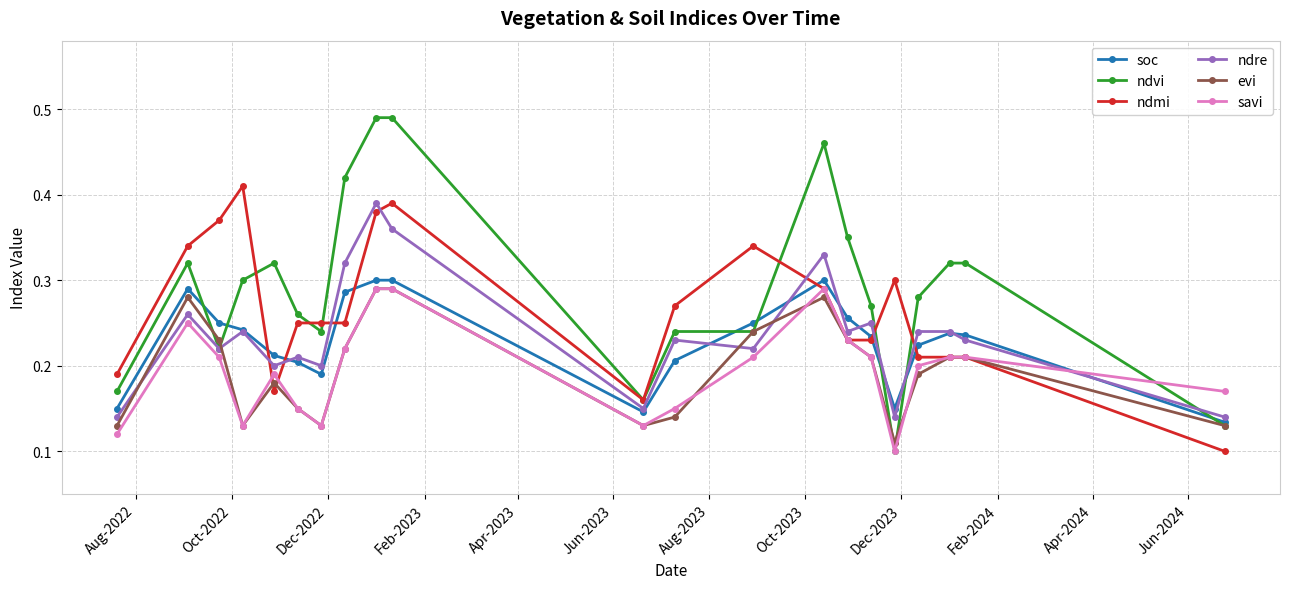

At how many categories does at least one series exceed 0?

21